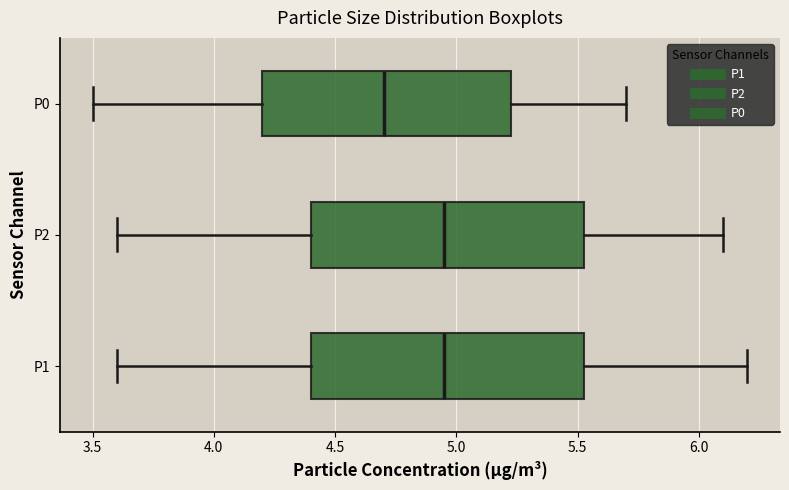

Where does the right whisker of the box for P1 end on the x-axis? The values are not printed on the chart, so give them approximately, as read against the axis.

6.20